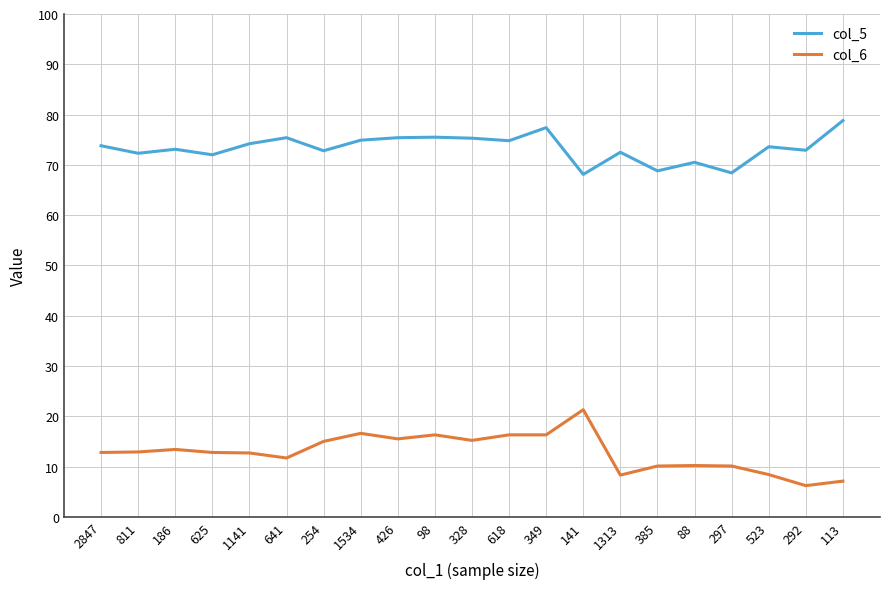

What is the smallest value displayed?

6.2